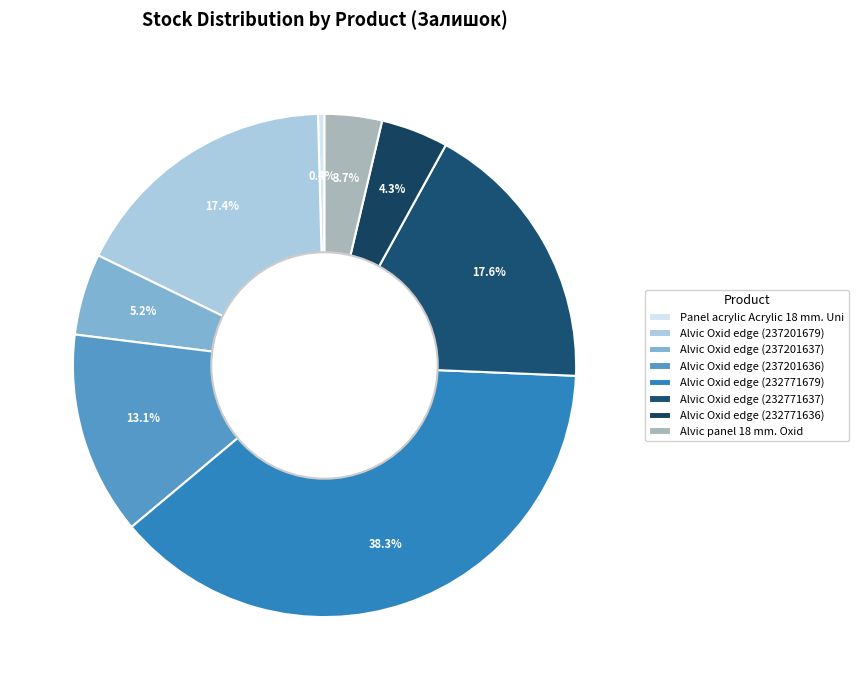

How much of the chart is everything except Panel acrylic Acrylic 18 mm. Uni?

99.6%